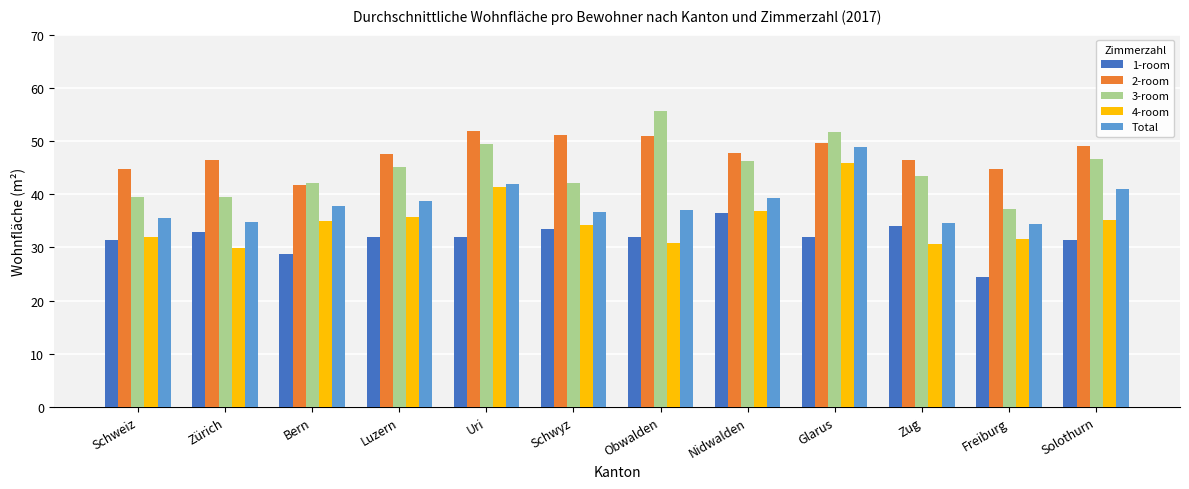

What is the difference between the Total values at Glarus and Zug?

14.4